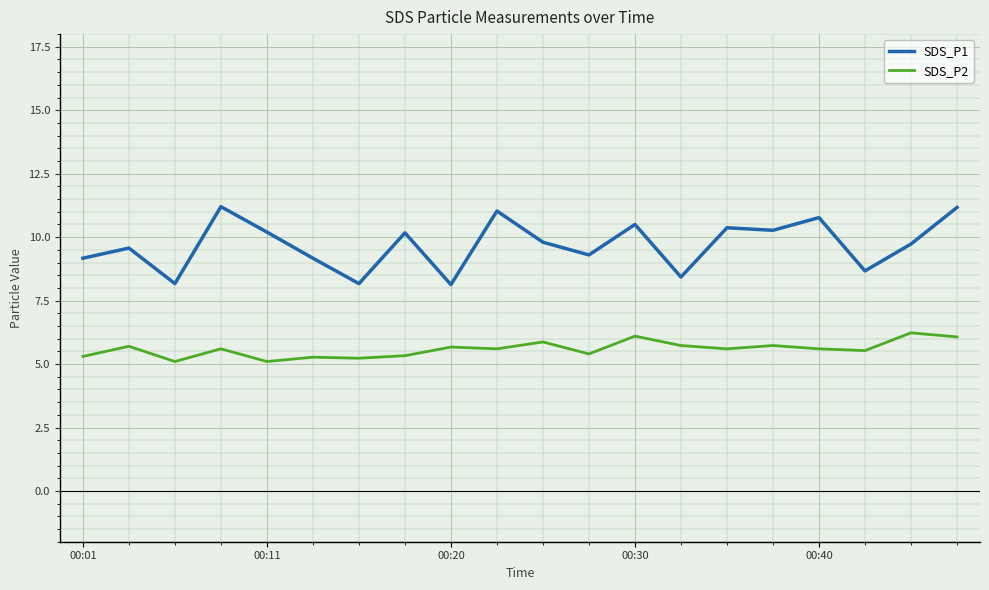

What is the average value of the SDS_P2 series?

5.6